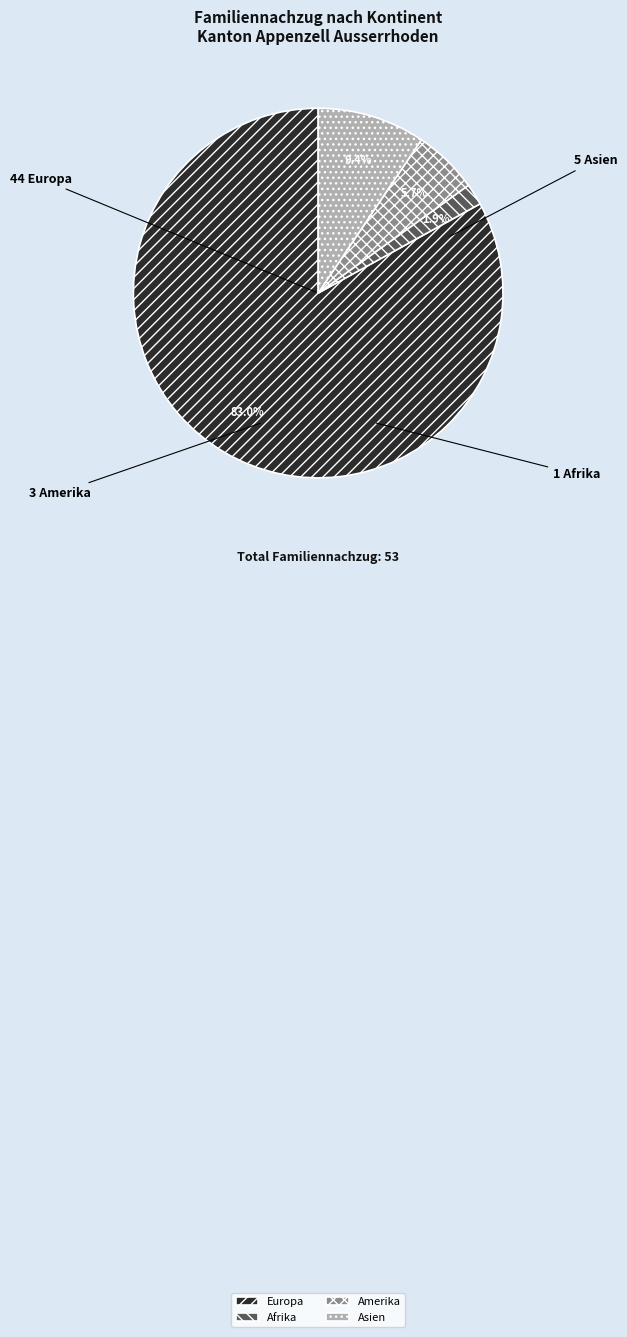

How much of the chart is everything except Afrika?

98.1%